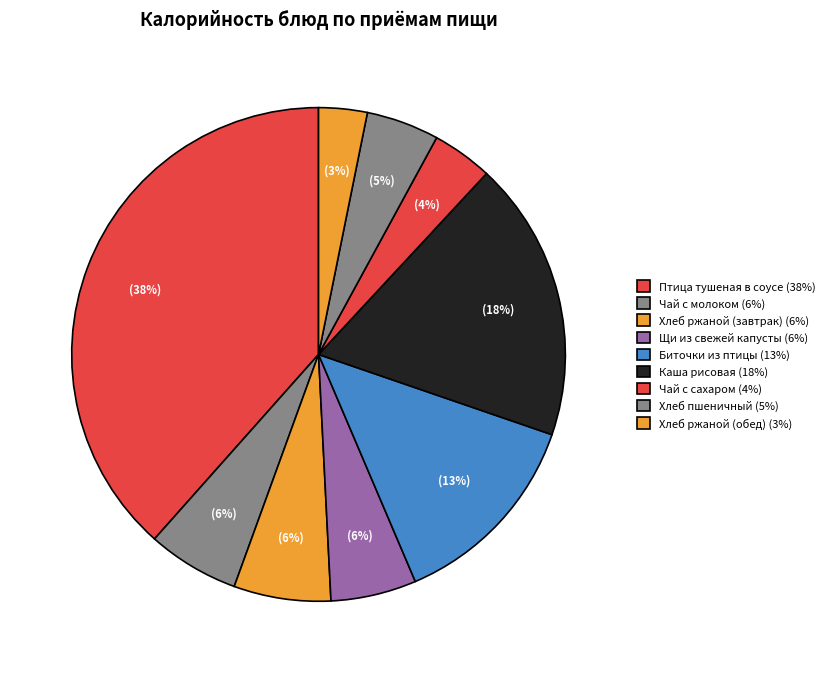

Rank the categories by value from highest to lowest.

Птица тушеная в соусе, Каша рисовая, Биточки из птицы, Хлеб ржаной (завтрак), Чай с молоком, Щи из свежей капусты, Хлеб пшеничный, Чай с сахаром, Хлеб ржаной (обед)